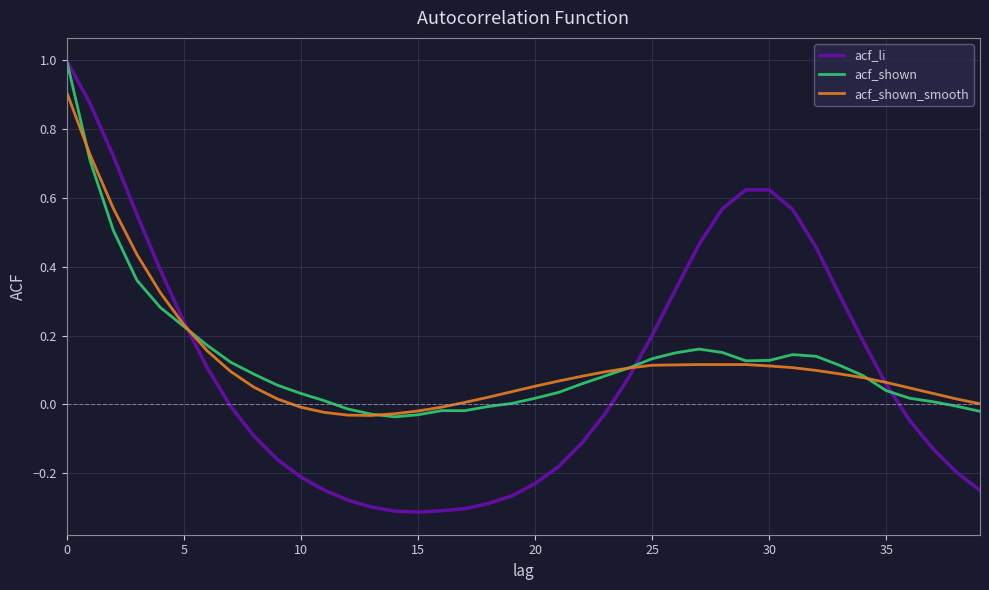

Which series has the largest range (max minus min)?

acf_li